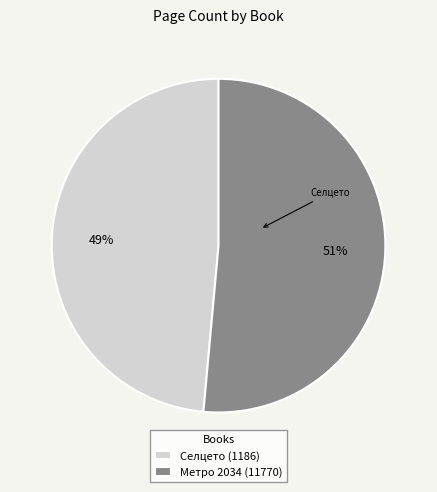

Between Селцето (1186) and Метро 2034 (11770), which is larger?

Метро 2034 (11770)